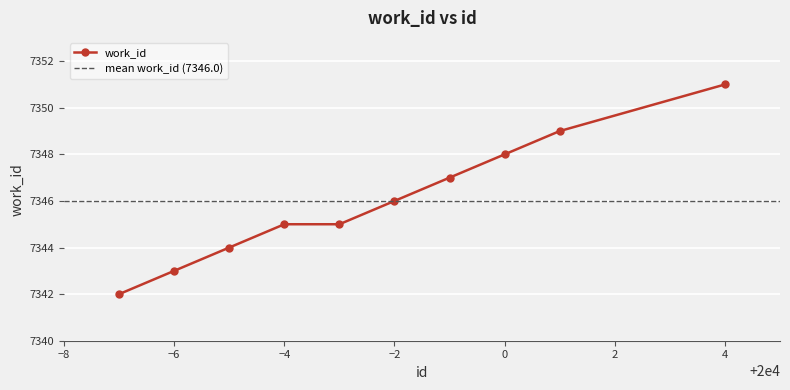

The value at 19997 is 7345. True or false?

True